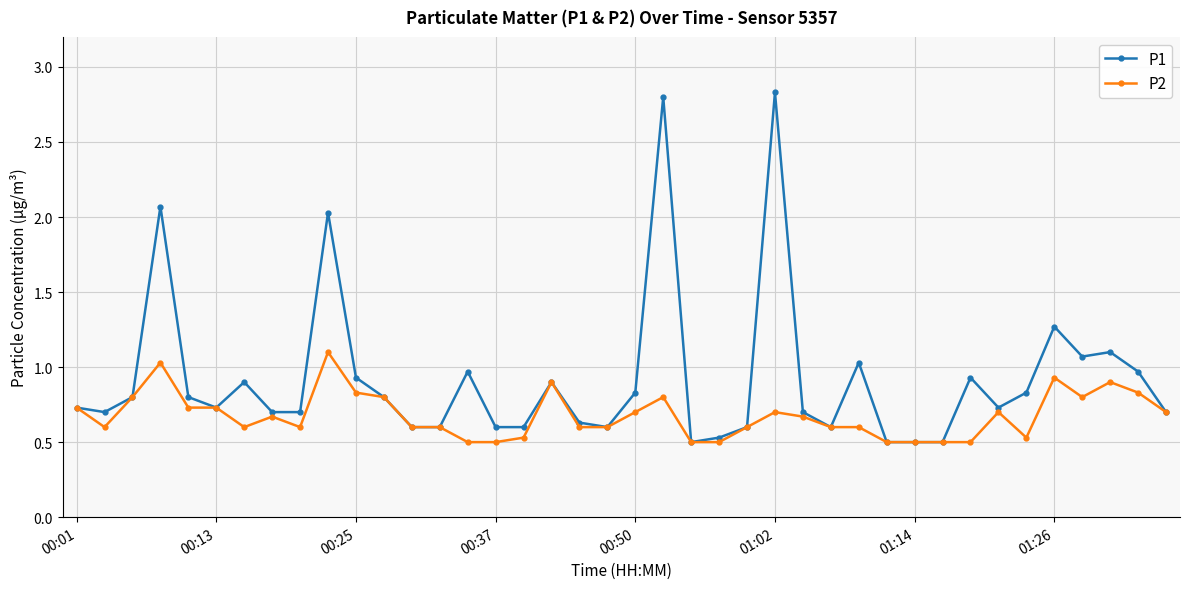

What is the value of the P1 point at the 22nd from the left?

2.8